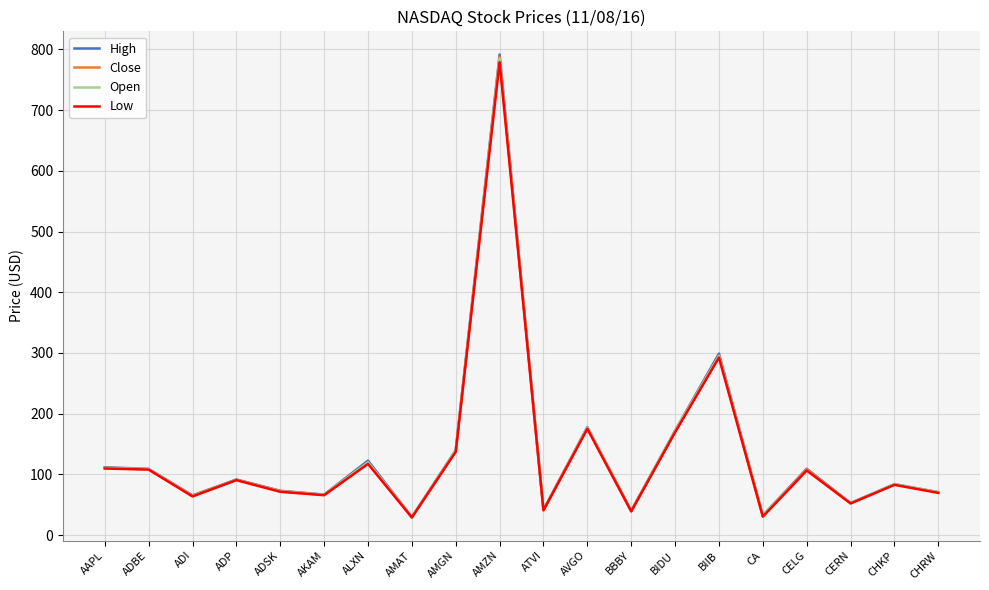

How many lines are shown in the chart?

4